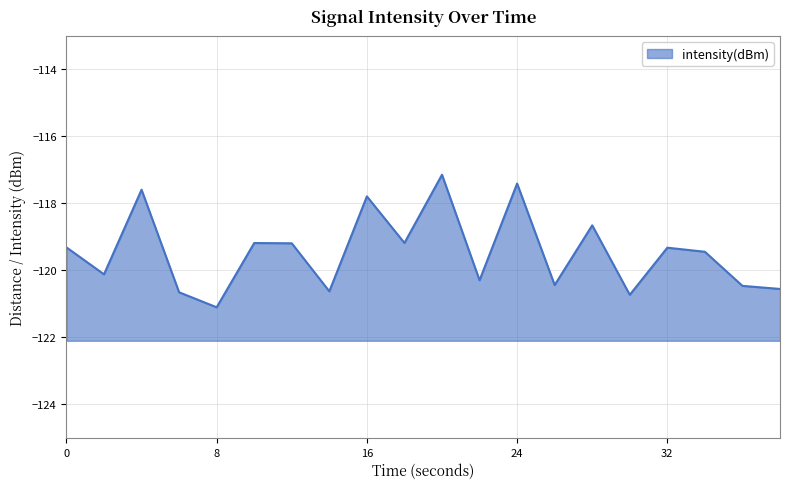

Which has a higher value, 10 or 2?

10